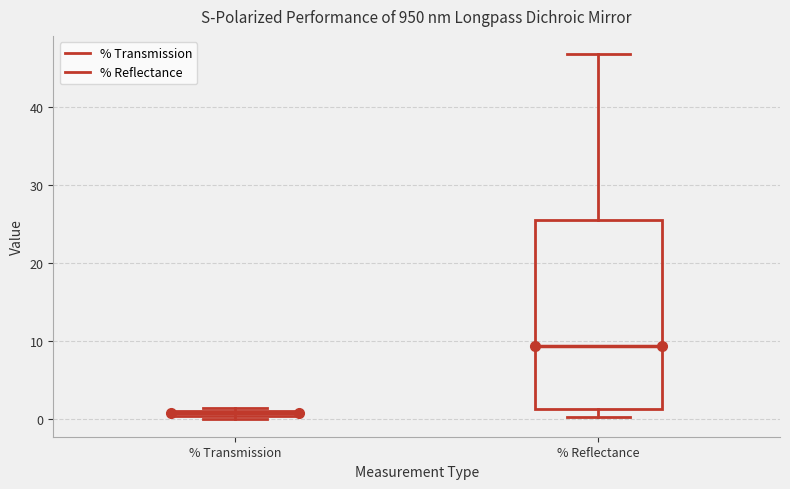

Which box has the highest median line?

% Reflectance